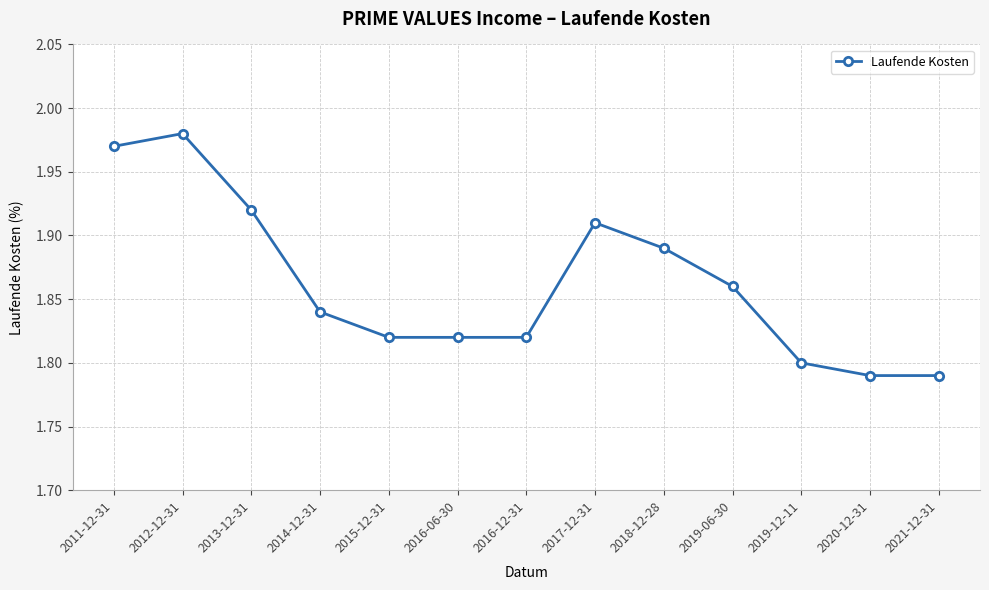

What is the difference between the second highest and minimum values?

0.2